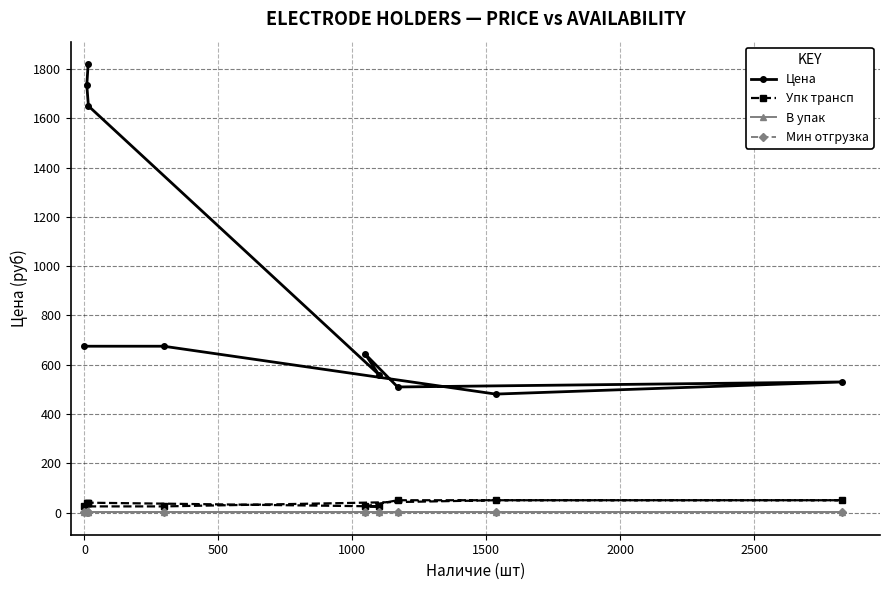

True or false: Цена and Упк трансп intersect in this chart.

False